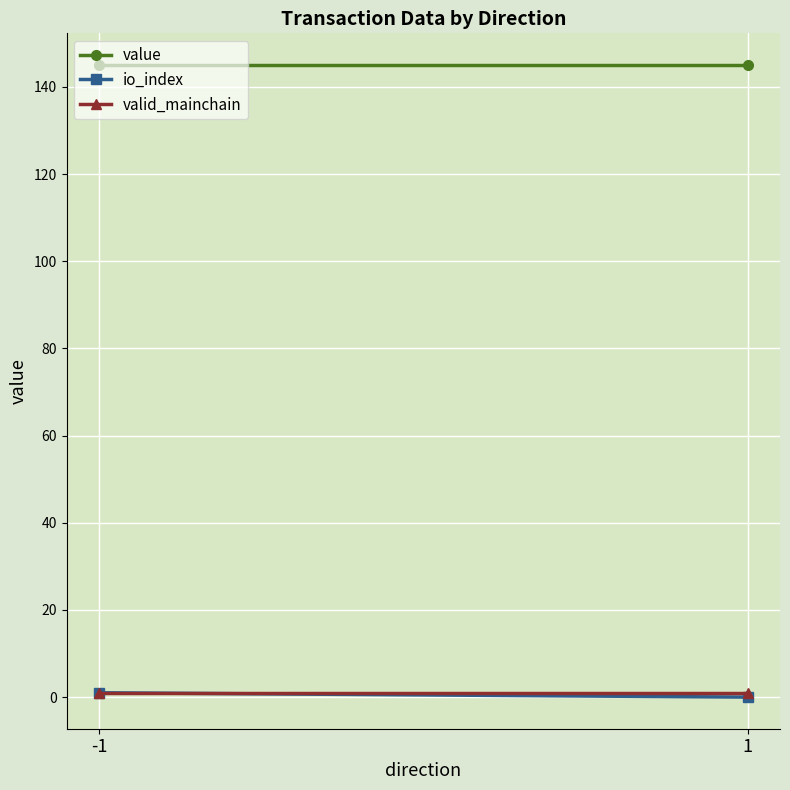

Which series has the widest spread of values?

io_index